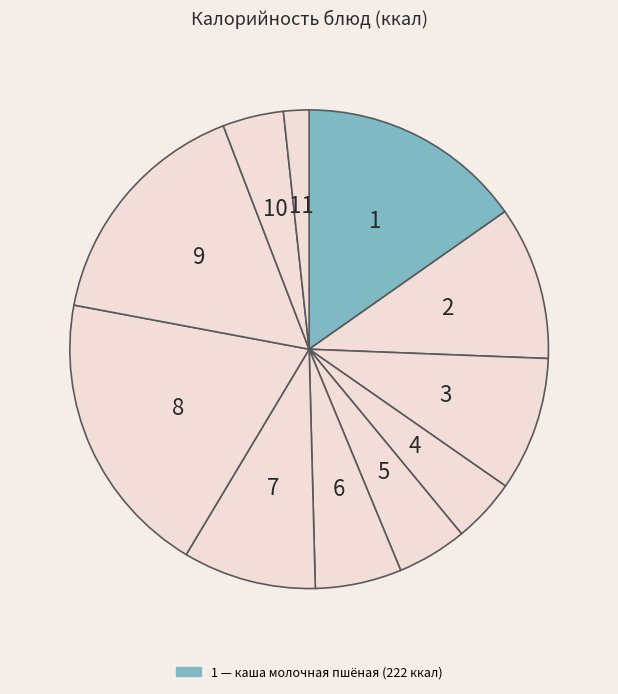

To the nearest percent, what is the average slice percentage?

9%